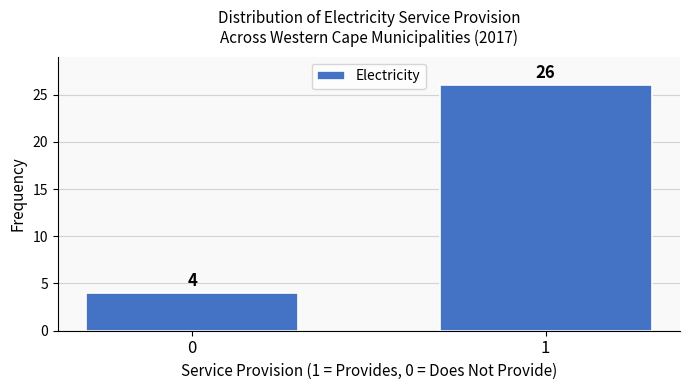

Reading left to right, what are all the values shown in this chart?

4	26